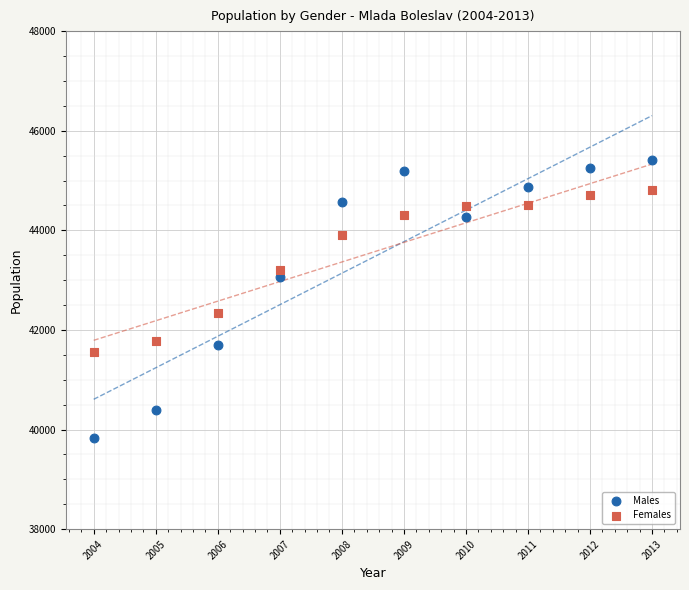

Which series has the largest Y range (max minus min)?

Males